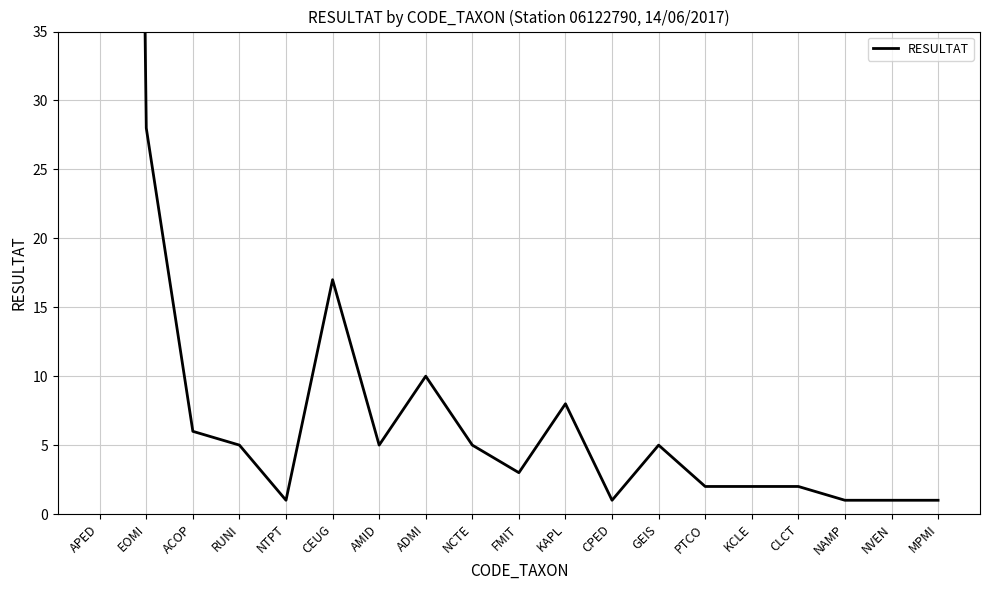

What is the difference between the values at NAMP and FMIT?

2